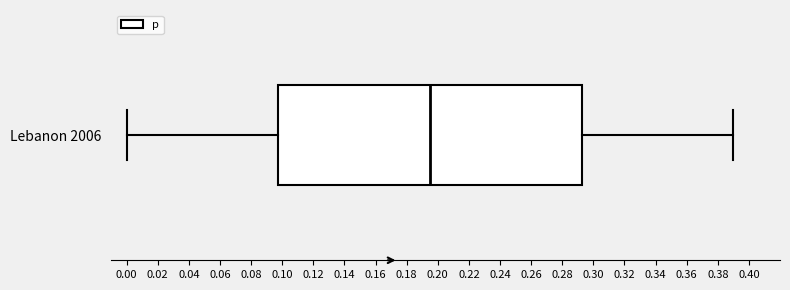

Where does the left whisker of the box for Lebanon 2006 end on the x-axis? The values are not printed on the chart, so give them approximately, as read against the axis.

0.000